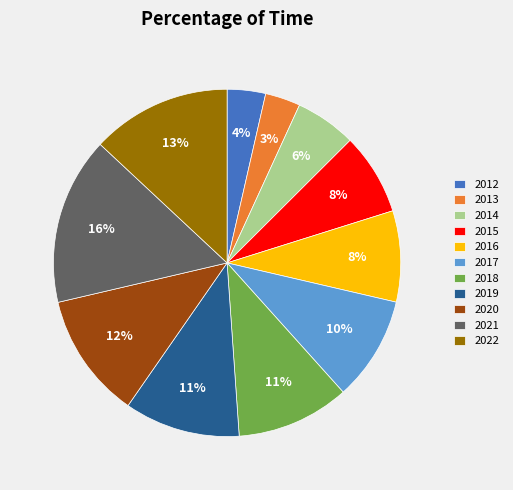

Is it true that 2013 is 3% of the pie?

True